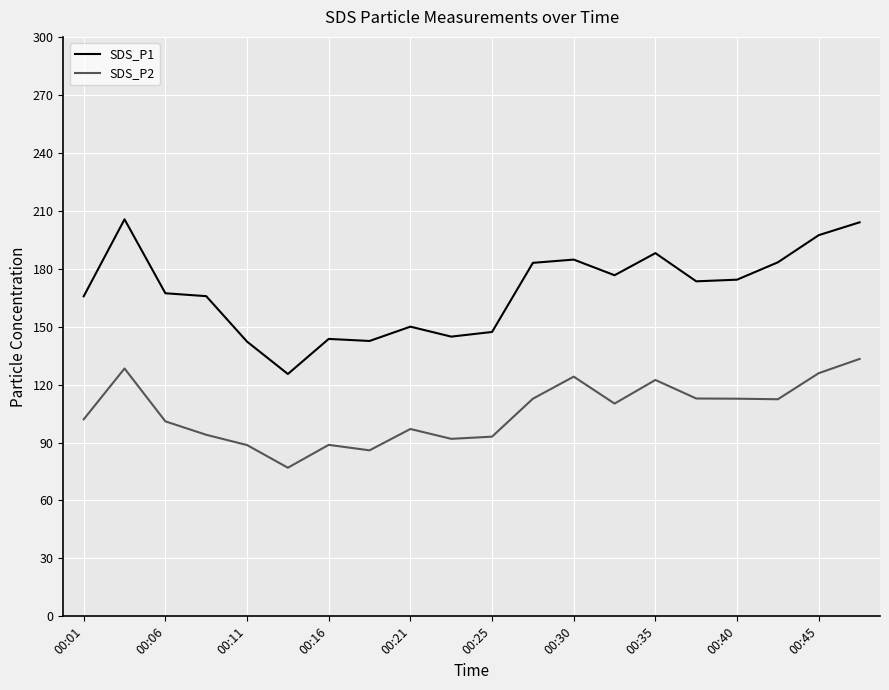

What is the difference between the maximum and minimum values in the SDS_P2 series?

56.3